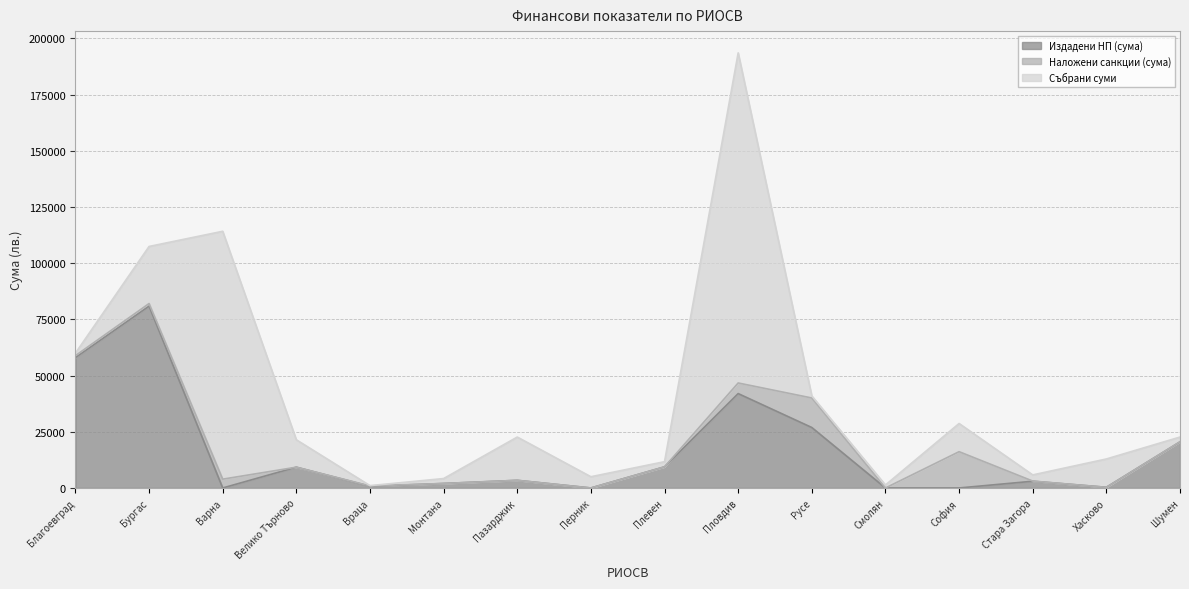

Which label corresponds to the smallest value in the chart?

Варна